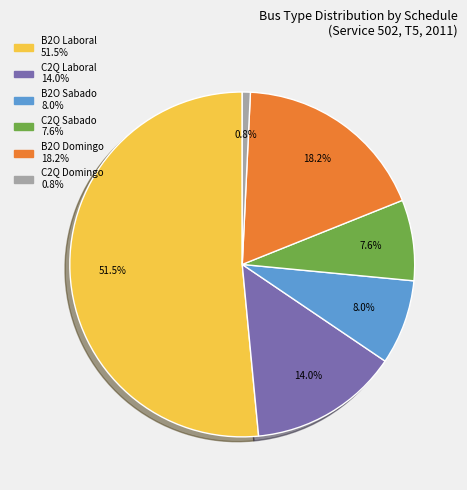

Is there a majority slice in this chart?

Yes